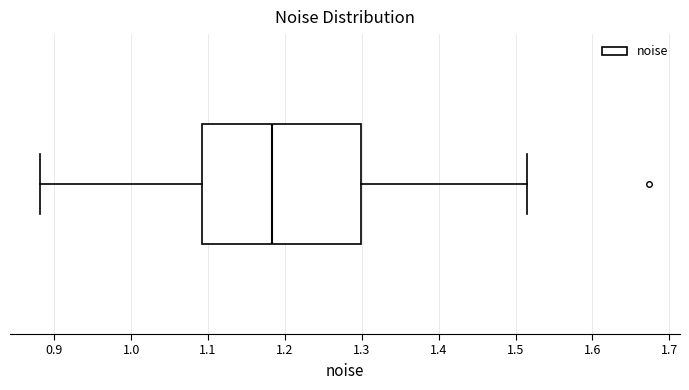

Read this box plot against the x-axis: the position of the median line, the range covered by the box, and the ends of both whiskers. The values are not printed on the chart, so give them approximately, as read against the axis.

median 1.18, box 1.09 to 1.30, whiskers 0.88 to 1.52